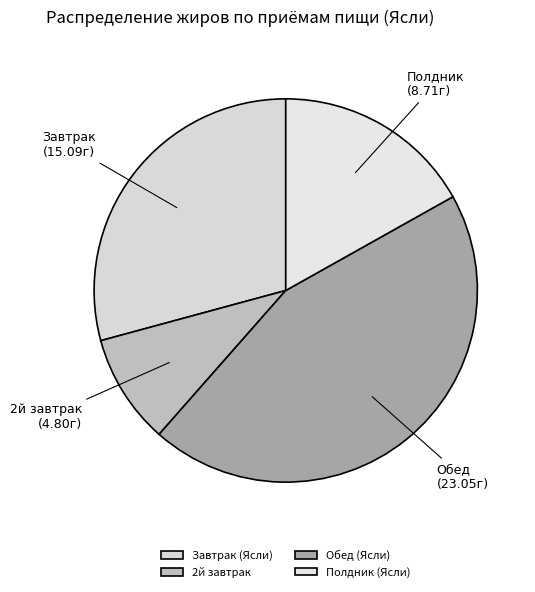

How many segments does this pie chart have?

4